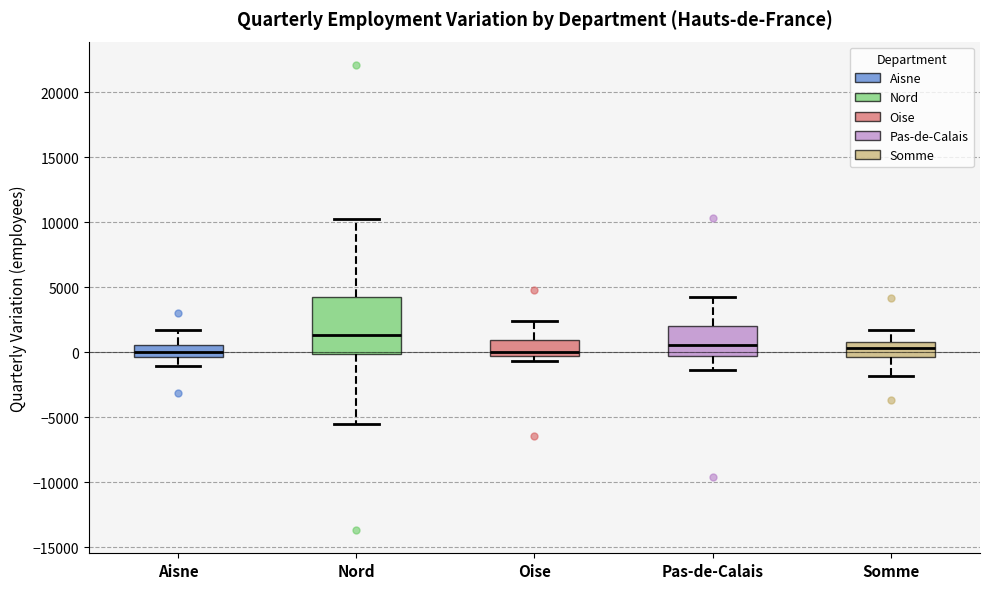

Reading left to right, read every box against the y-axis: the position of its median line, the range the box covers, and the ends of its whiskers. The values are not printed on the chart, so give them approximately, as read against the axis.

Aisne: median 0, box -500 to 500, whiskers -1000 to 1500
Nord: median 1500, box 0 to 4500, whiskers -5500 to 10000
Oise: median 0, box -500 to 1000, whiskers -500 (just below the box's lower edge) to 2500
Pas-de-Calais: median 500, box -500 to 2000, whiskers -1500 to 4500
Somme: median 500, box -500 to 1000, whiskers -2000 to 1500